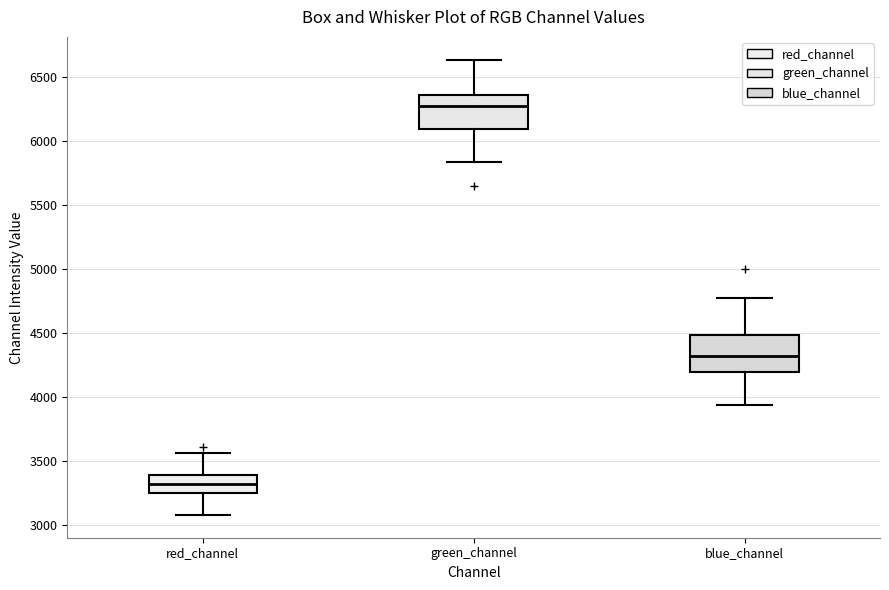

Which box has the highest median line?

green_channel